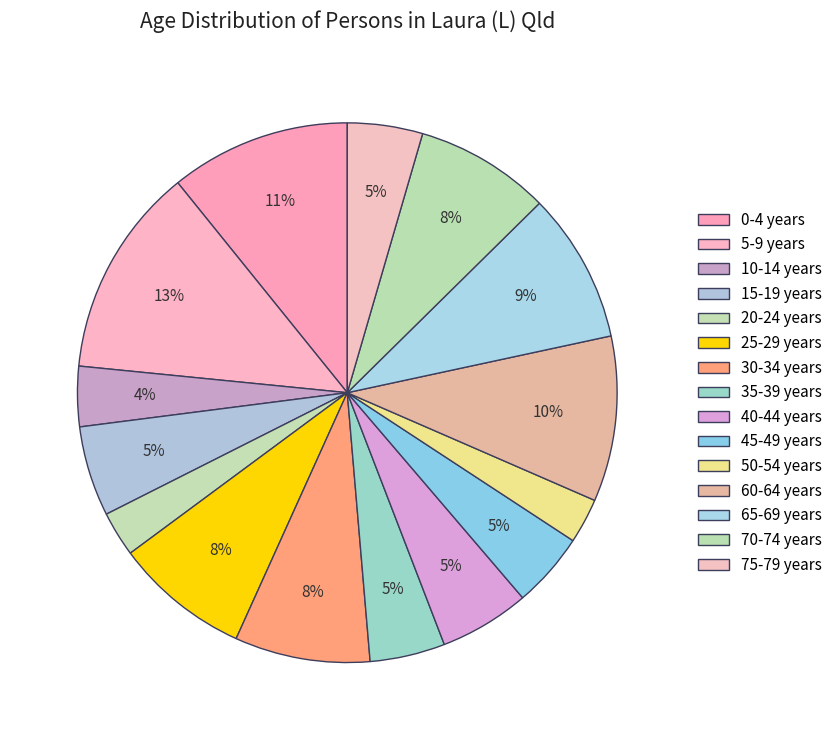

Count the number of slices in the pie.

15